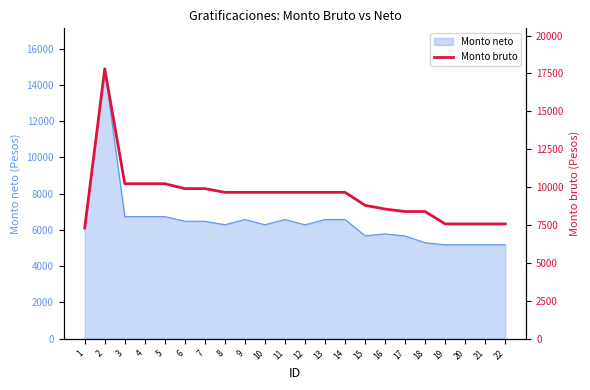

True or false: the data shows 23729.8 at 2.

False